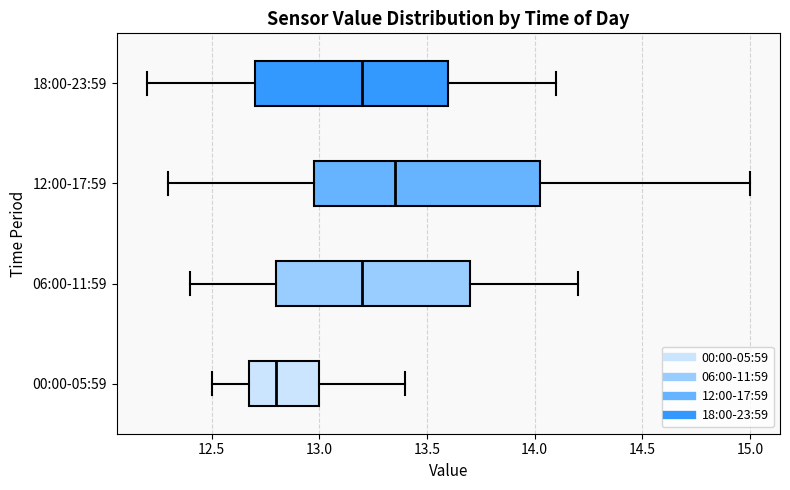

Comparing the boxes themselves (not the whiskers), which one is the widest?

12:00-17:59